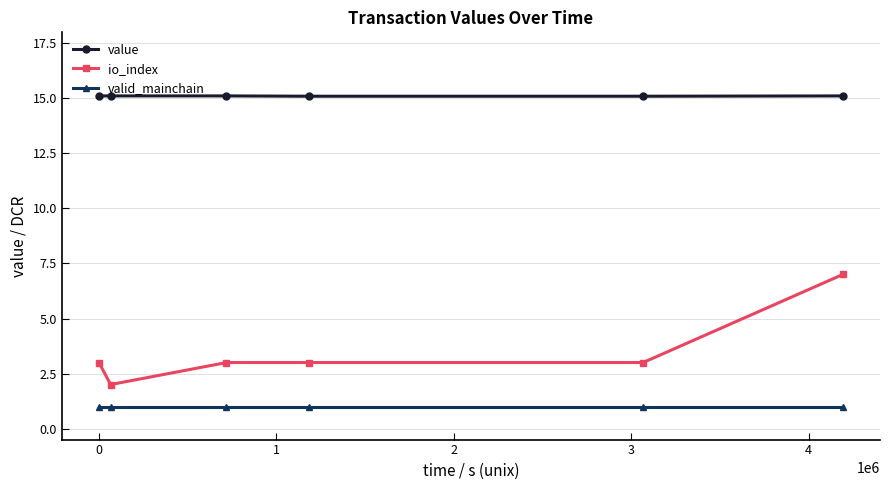

What is the average value of the io_index series?

3.5